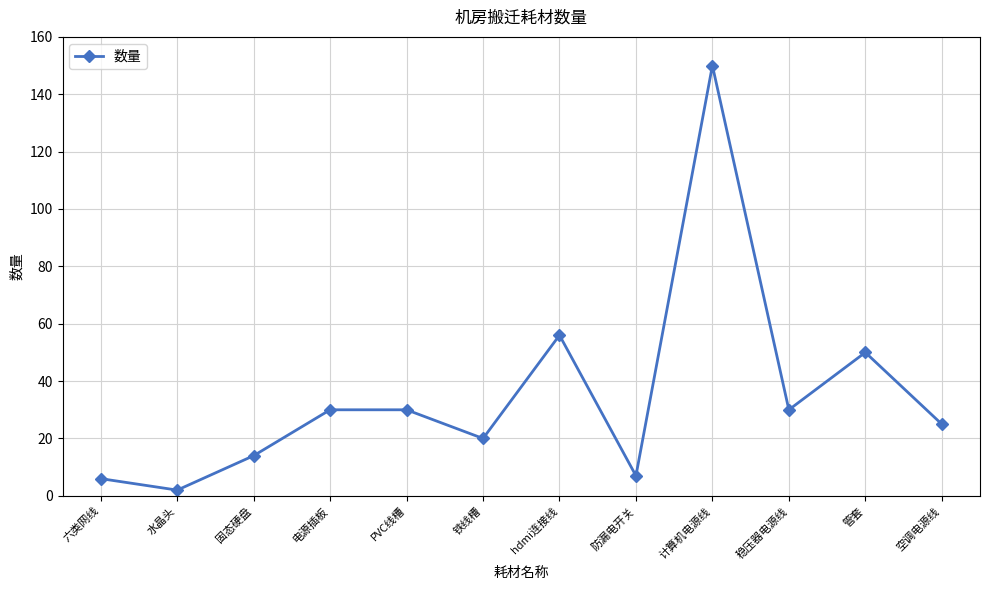

What is the greatest value displayed?

150